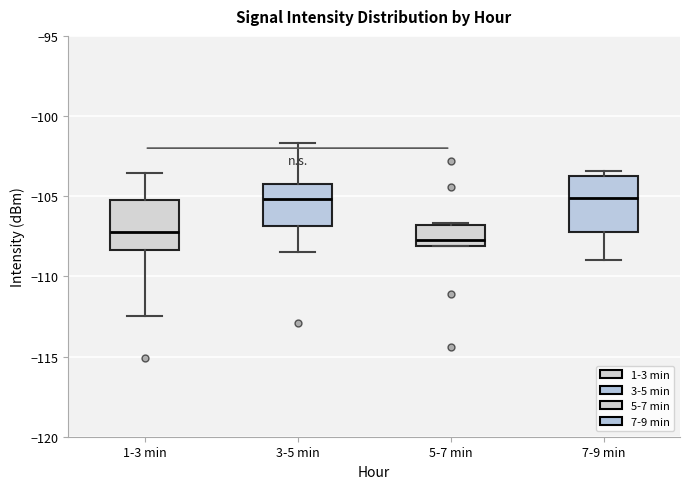

Where does the median line of the box for 3-5 min sit on the y-axis? The values are not printed on the chart, so give them approximately, as read against the axis.

-105.0